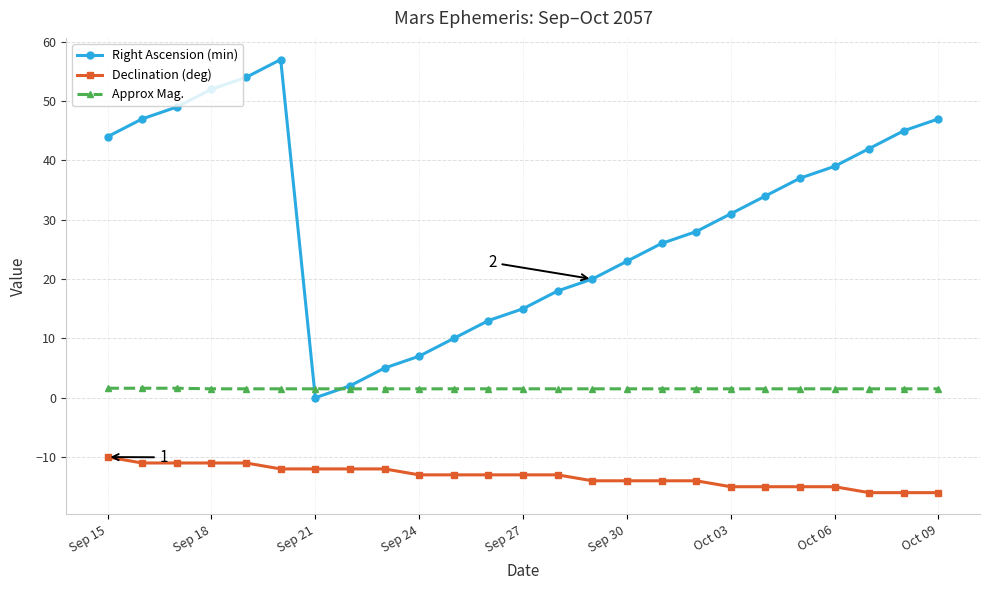

How many values in Right Ascension (min) are above zero?

24